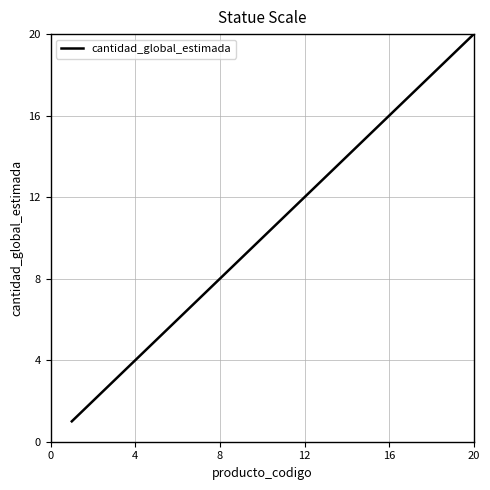

How many categories are shown in the chart?

20